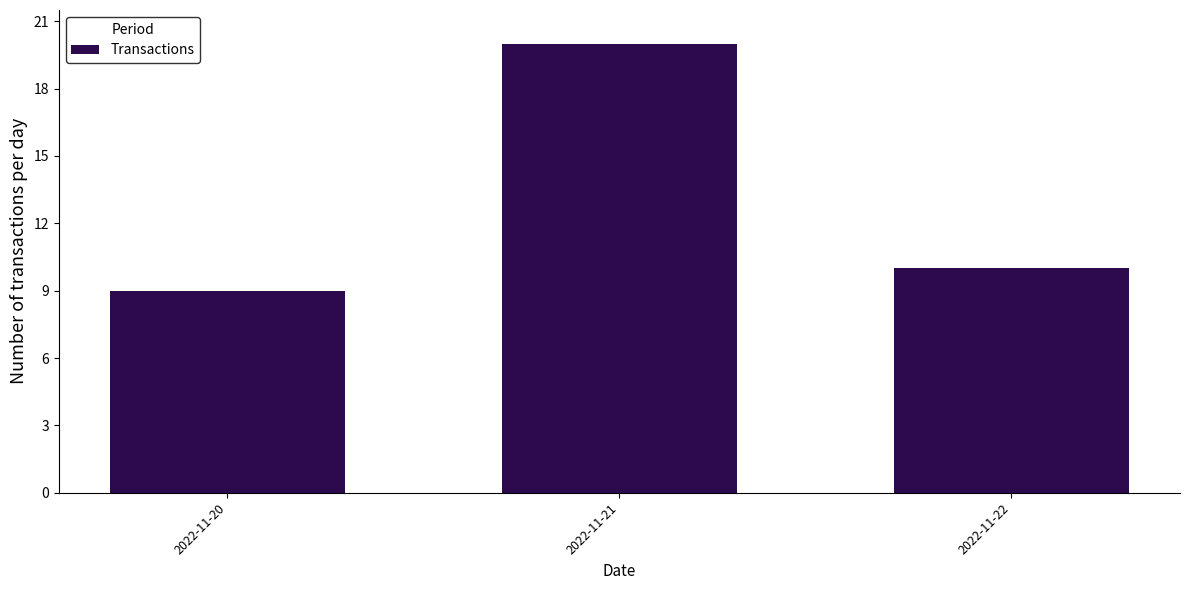

Reading left to right, extract all data points from this chart.

2022-11-20=9	2022-11-21=20	2022-11-22=10